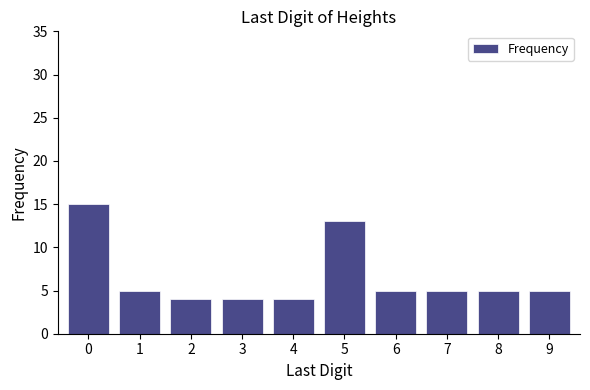

Reading right to left, transcribe all the data shown in this chart.

9=5	8=5	7=5	6=5	5=13	4=4	3=4	2=4	1=5	0=15